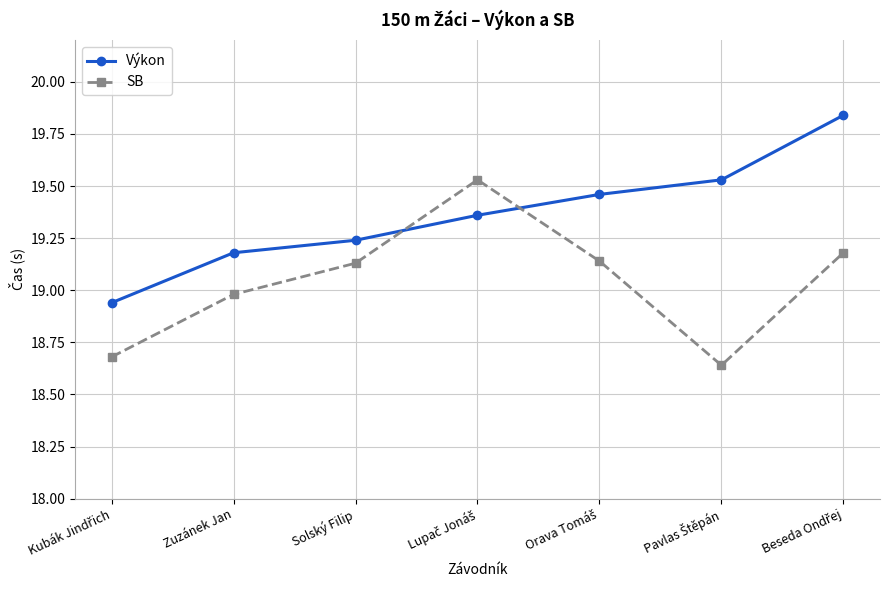

What is the label of the 6th point from the right?

Zuzánek Jan